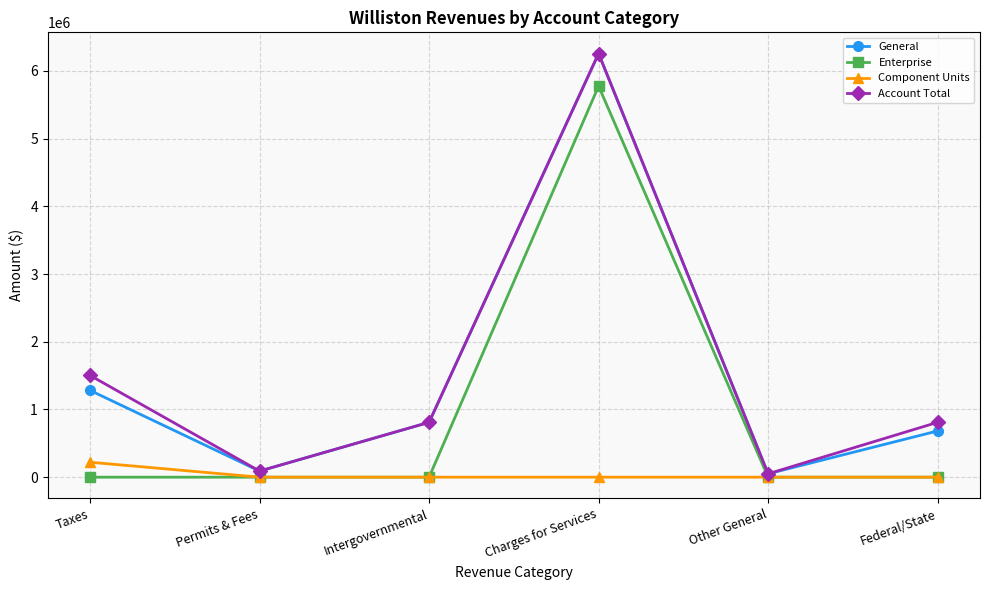

Which label corresponds to the largest value in the chart?

Charges for Services